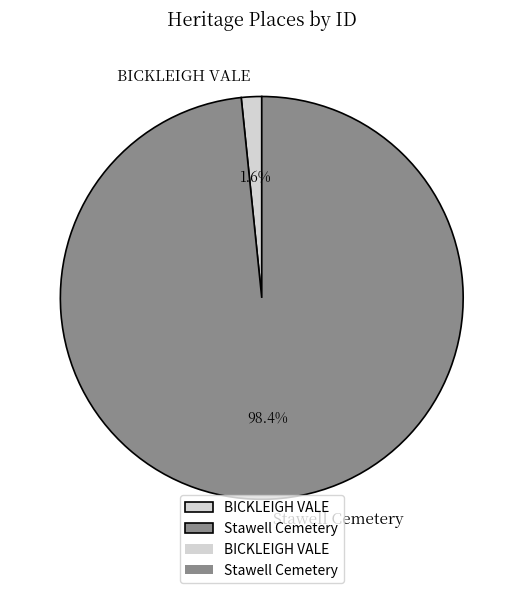

Which has a higher value, BICKLEIGH VALE or Stawell Cemetery?

Stawell Cemetery